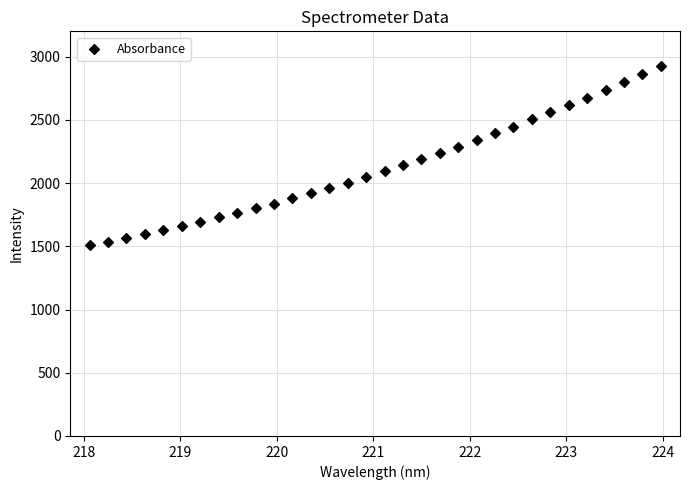

What is the range of X values (max minus min)?

5.9